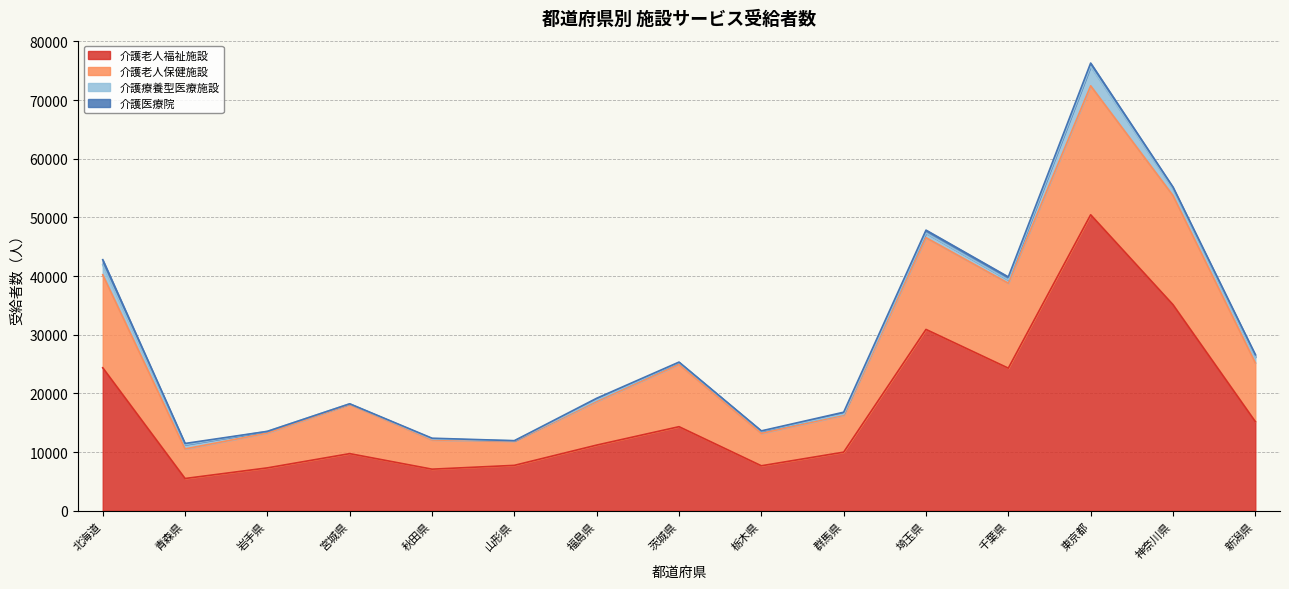

At which category is the sum across all series the highest?

東京都